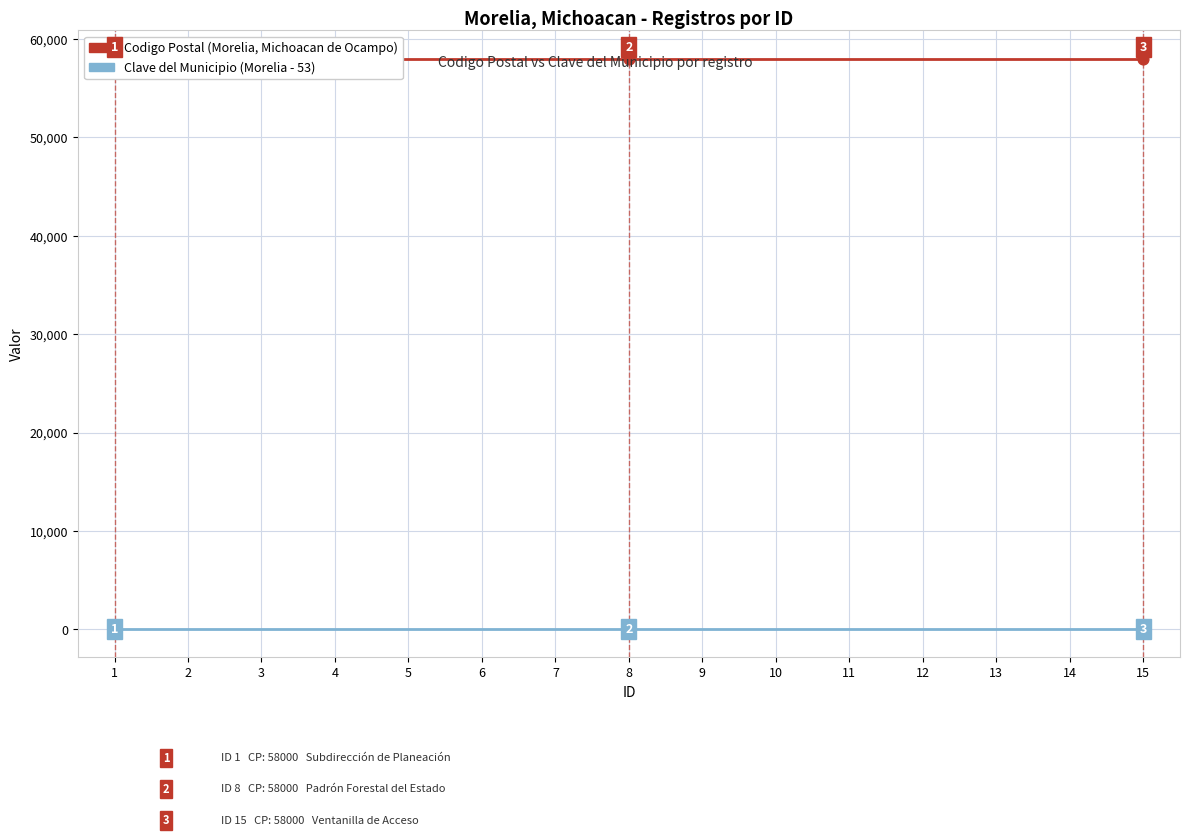

Which series has the widest spread of Y values?

Codigo Postal (Morelia, Michoacan)